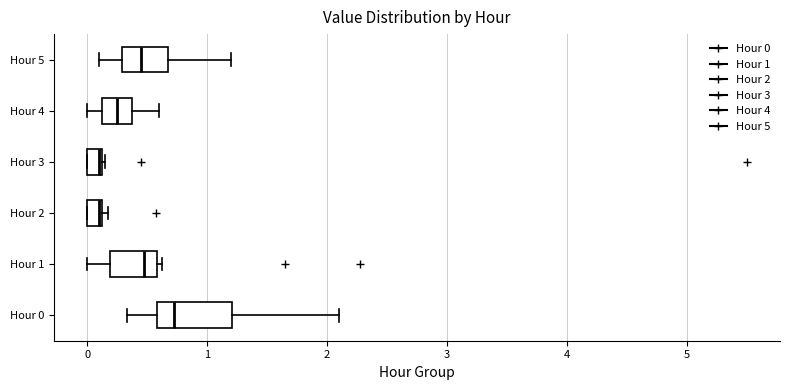

Which box has the furthest to the right median line?

Hour 0